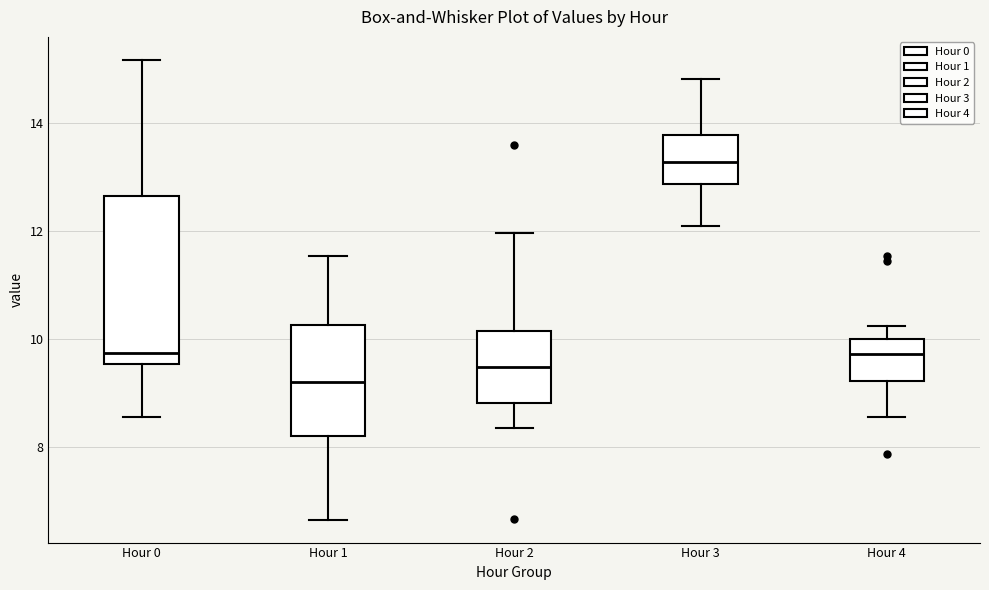

Where does the upper whisker of the box for Hour 4 end on the y-axis? The values are not printed on the chart, so give them approximately, as read against the axis.

10.2